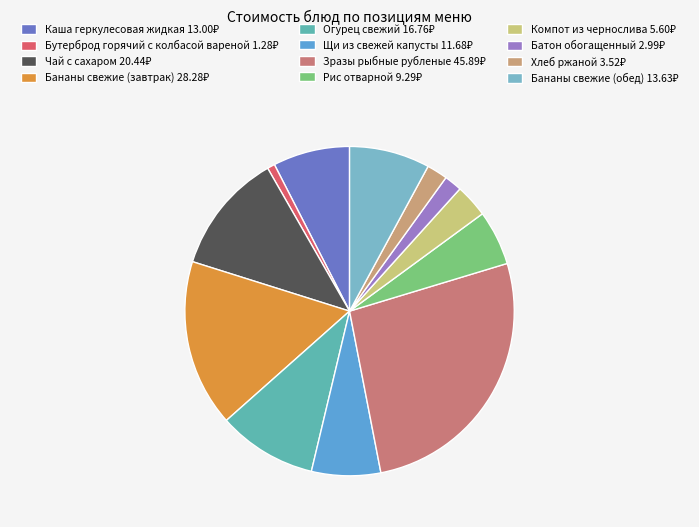

What is the change in value from Щи из свежей капусты to Хлеб ржаной?

-8.2